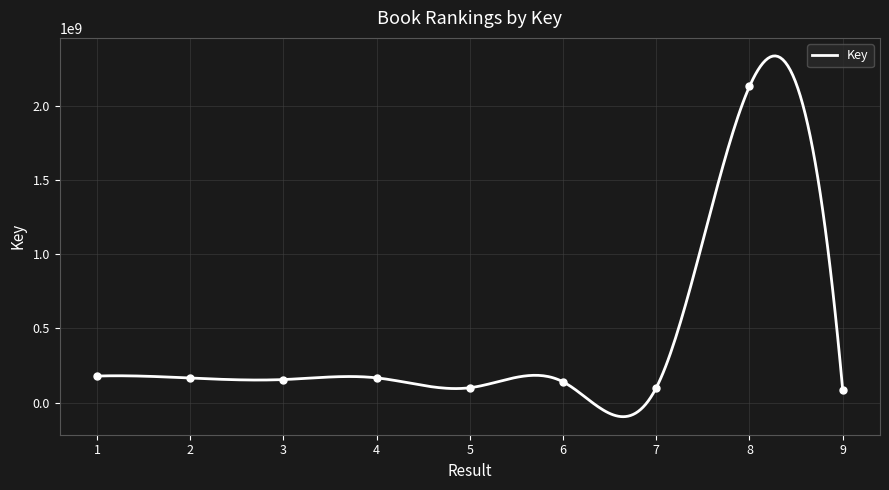

Rank the categories by value from lowest to highest.

9, 7, 5, 6, 3, 2, 4, 1, 8